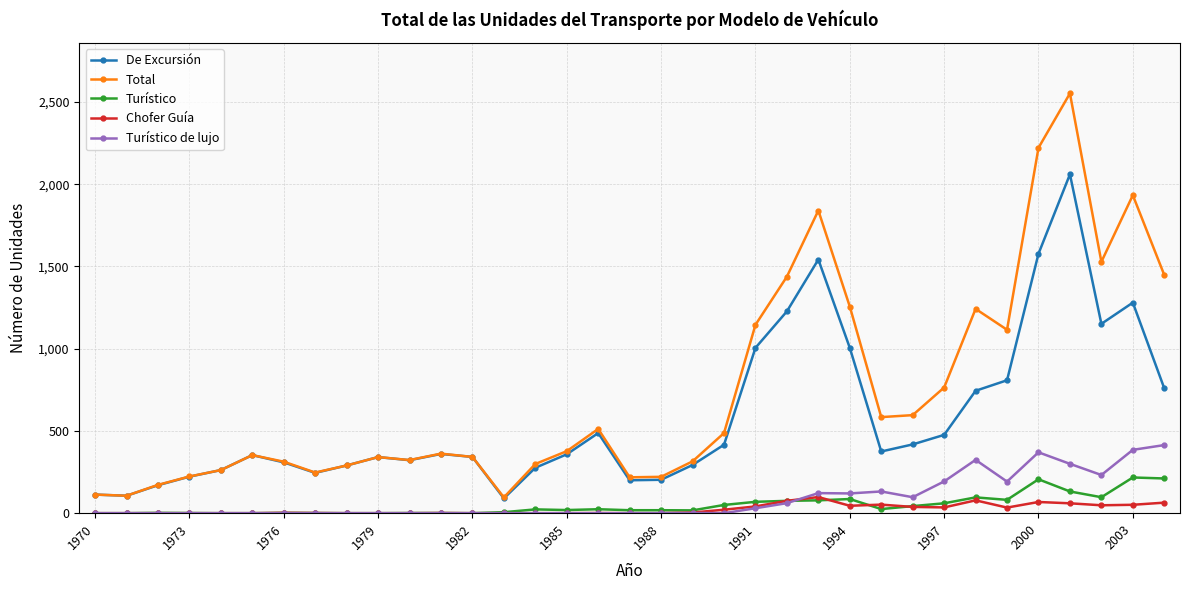

What is the value of the Turístico point at the 4th from the left?

1